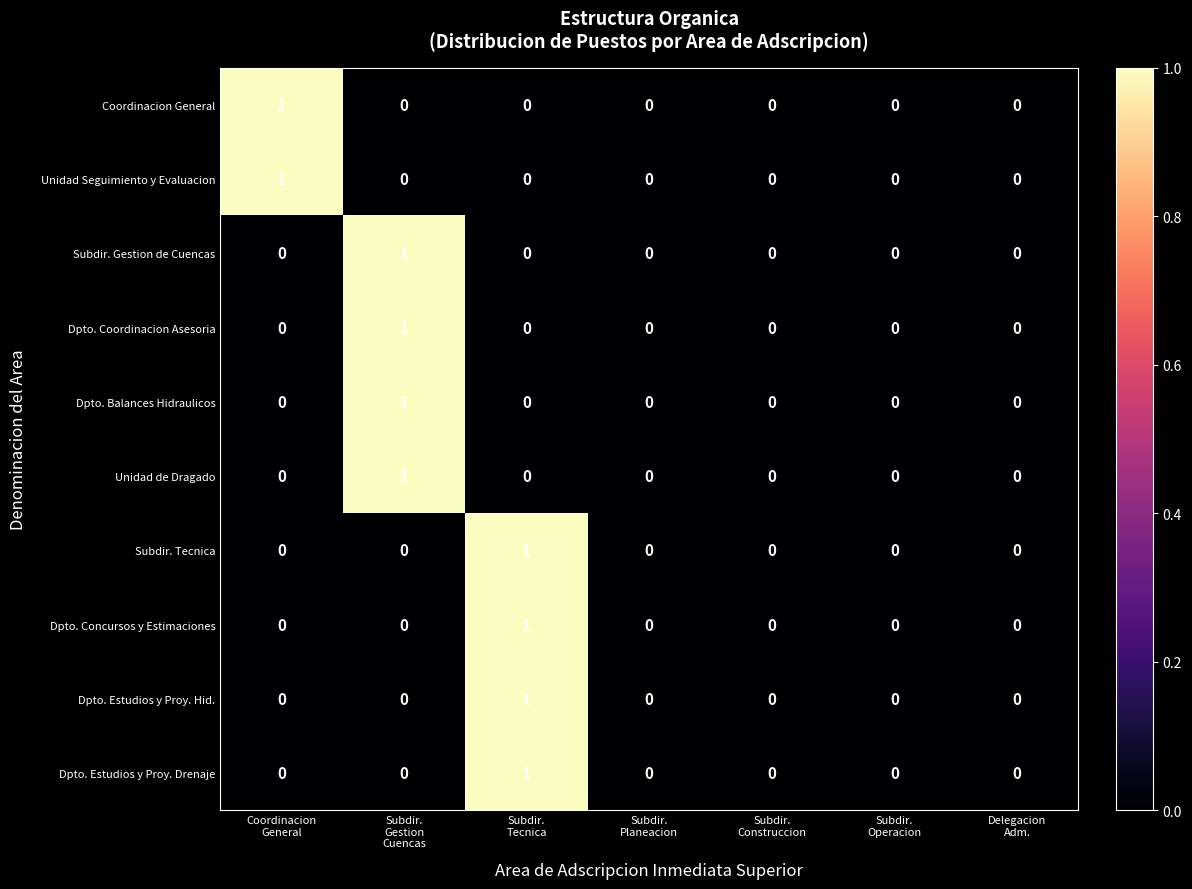

How many Dpto. Balances Hidraulicos values are between 0 and 1?

7